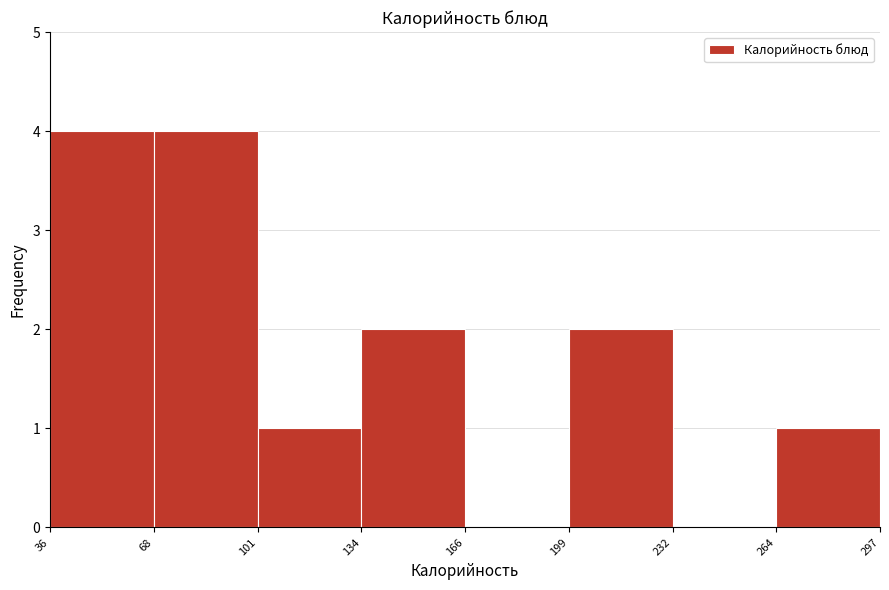

Reading left to right, transcribe this chart: for each bar, give the range it covers on the x-axis and its height. The values are not printed on the chart, so give them approximately, as read against the axis.

36 to 68: 4
68 to 101: 4
101 to 134: 1
134 to 166: 2
166 to 199: 0
199 to 232: 2
232 to 264: 0
264 to 297: 1